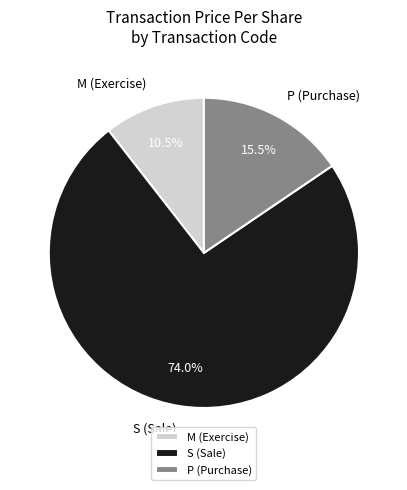

Rank the categories by value from lowest to highest.

M (Exercise), P (Purchase), S (Sale)